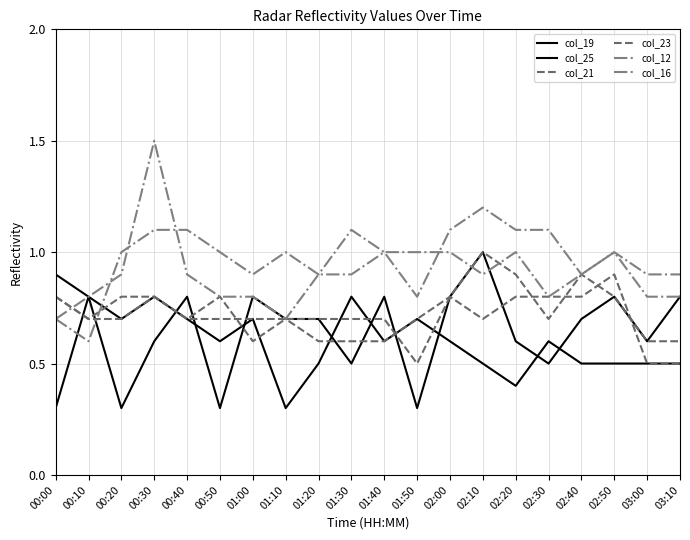

How many lines are shown in the chart?

6